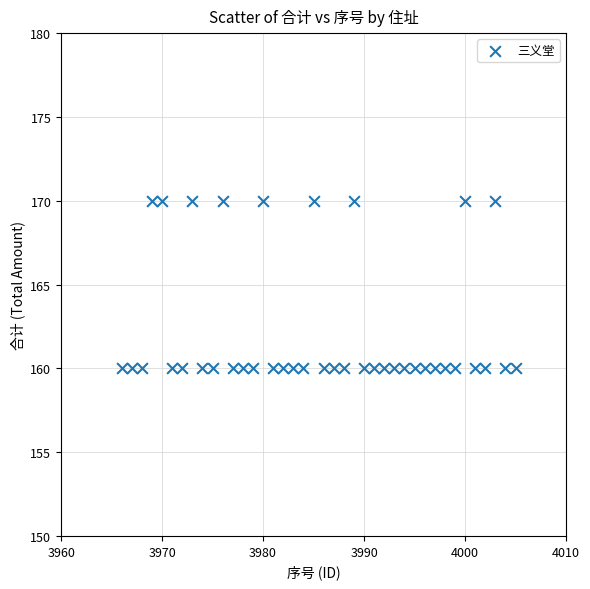

What is the range of Y values (max minus min)?

10